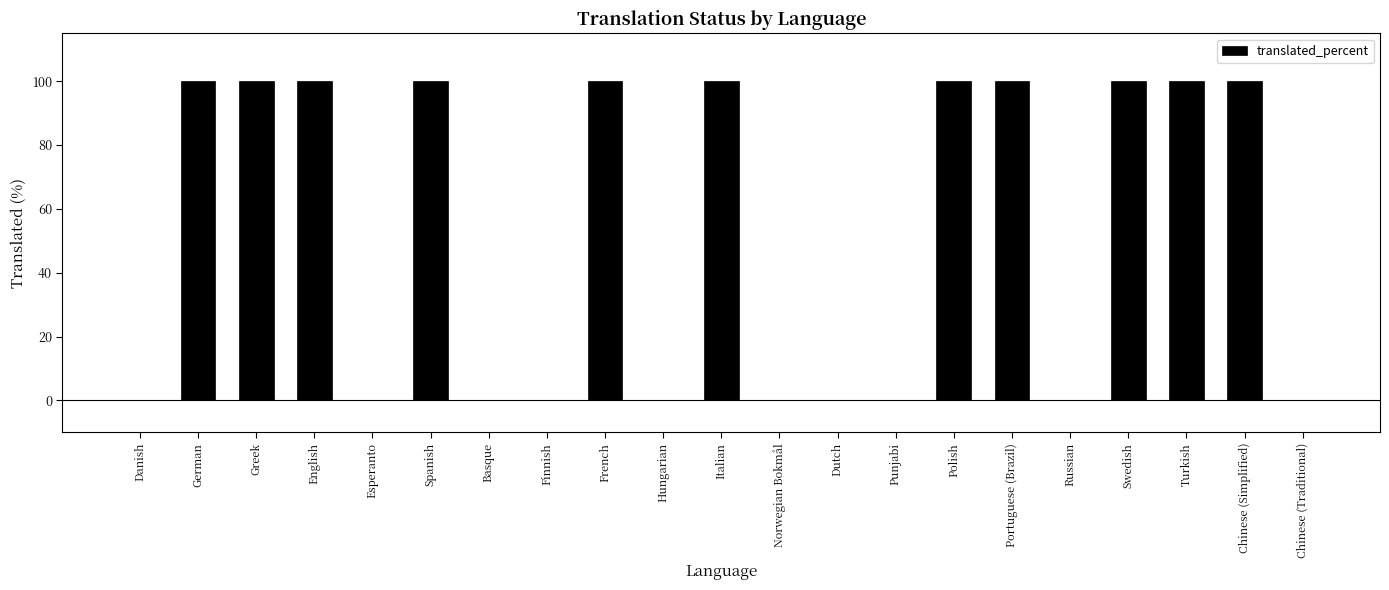

Which has a higher value, Chinese (Traditional) or Chinese (Simplified)?

Chinese (Simplified)